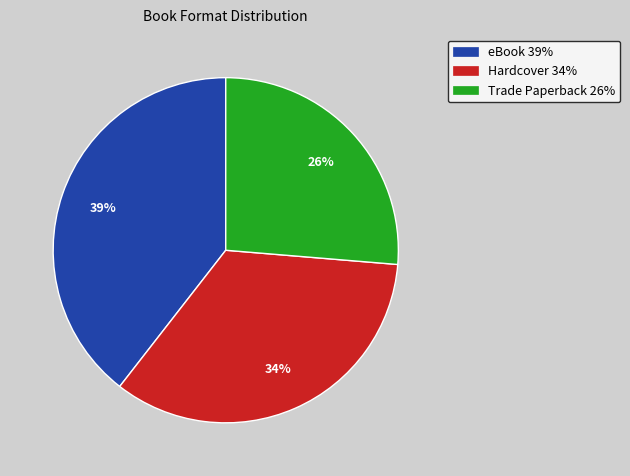

Is there a majority slice in this chart?

No